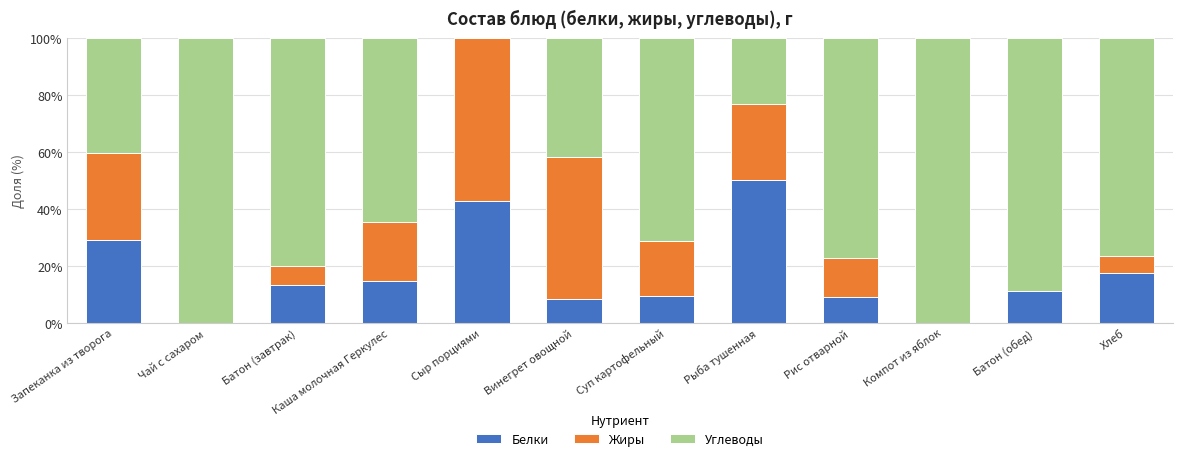

How many data points in Белки are above 13?

6